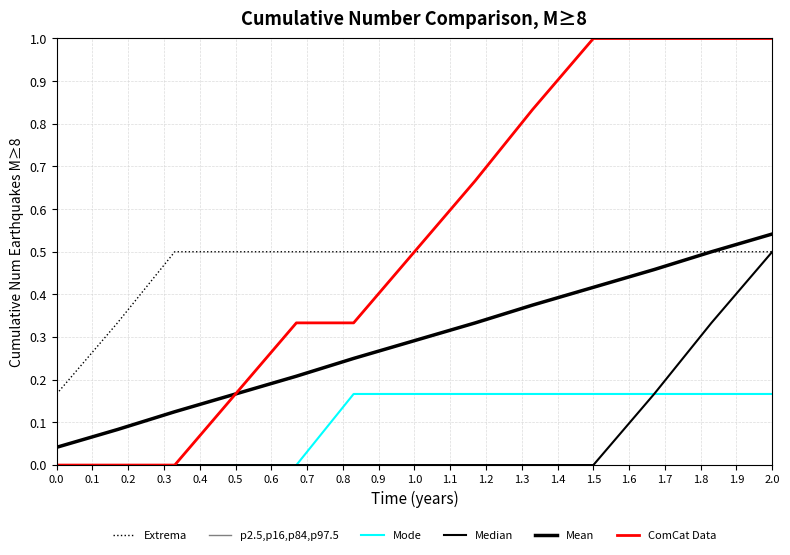

What is the lowest value of the Extrema series?

0.2